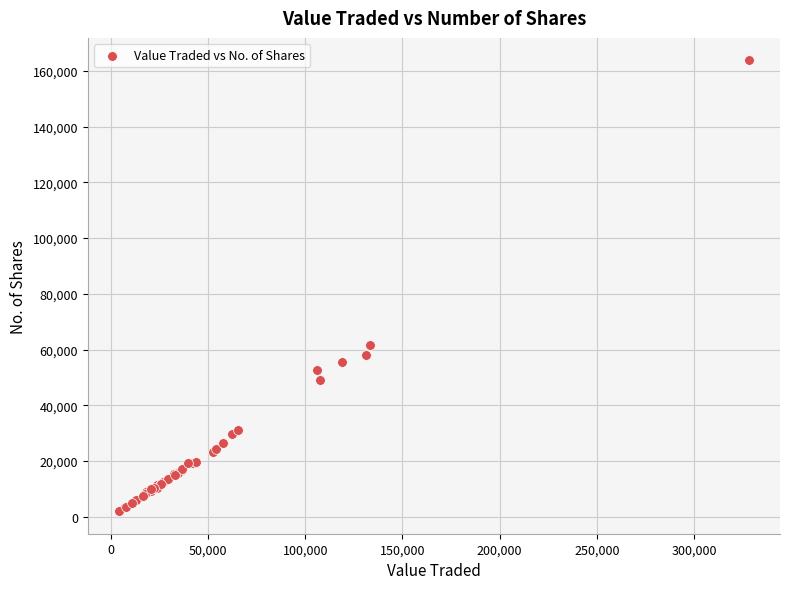

What Y value in the scatter plot is closest to 82862?

61730